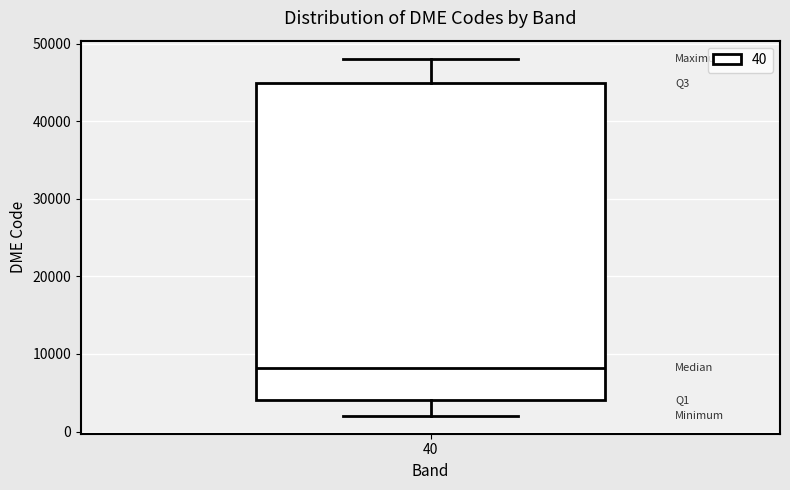

Where does the median line of the box at x = 40 sit on the y-axis? The values are not printed on the chart, so give them approximately, as read against the axis.

8000